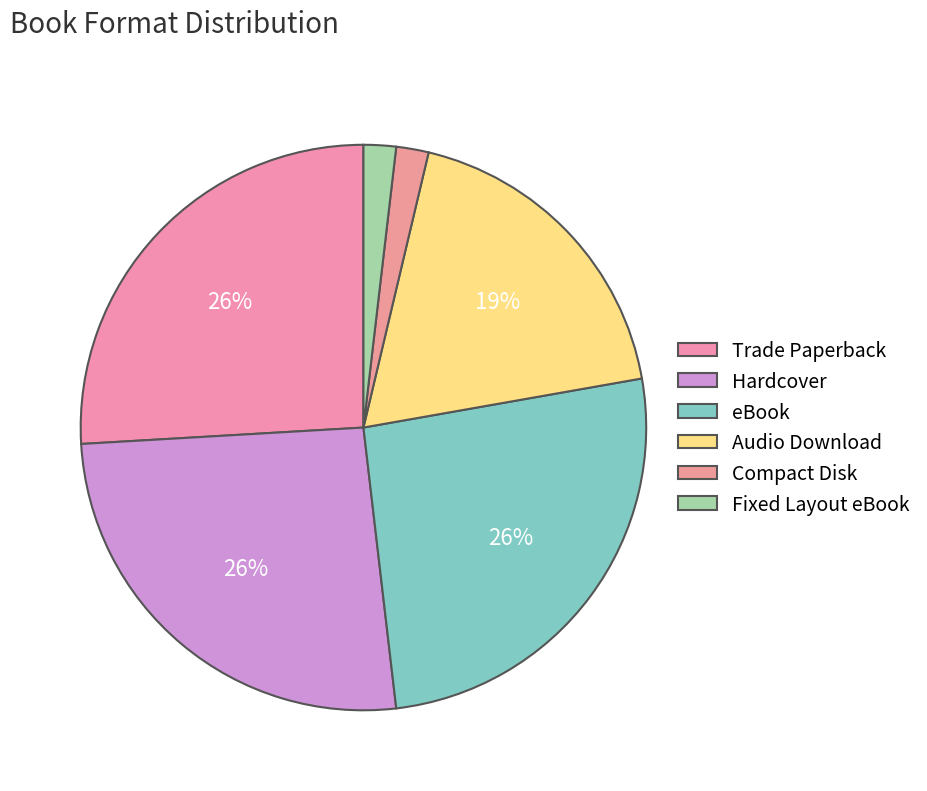

How many segments does this pie chart have?

6